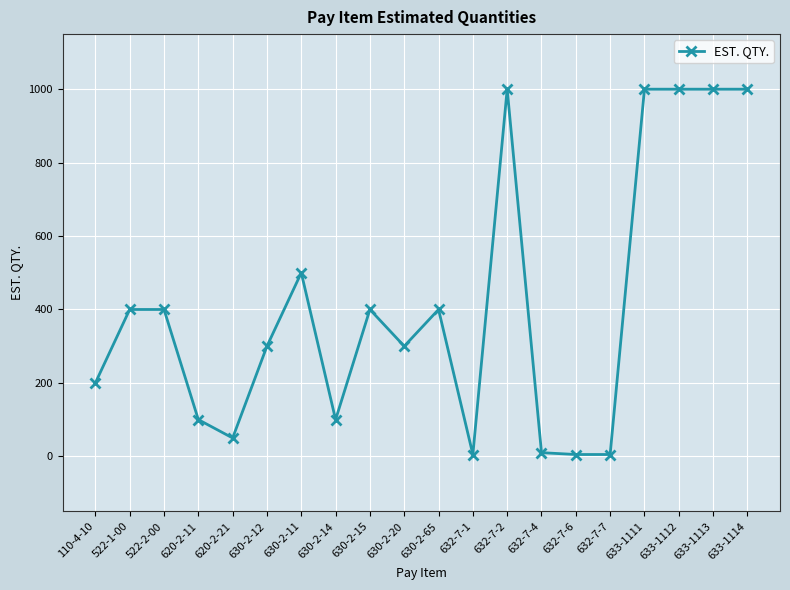

How many lines are shown in the chart?

1